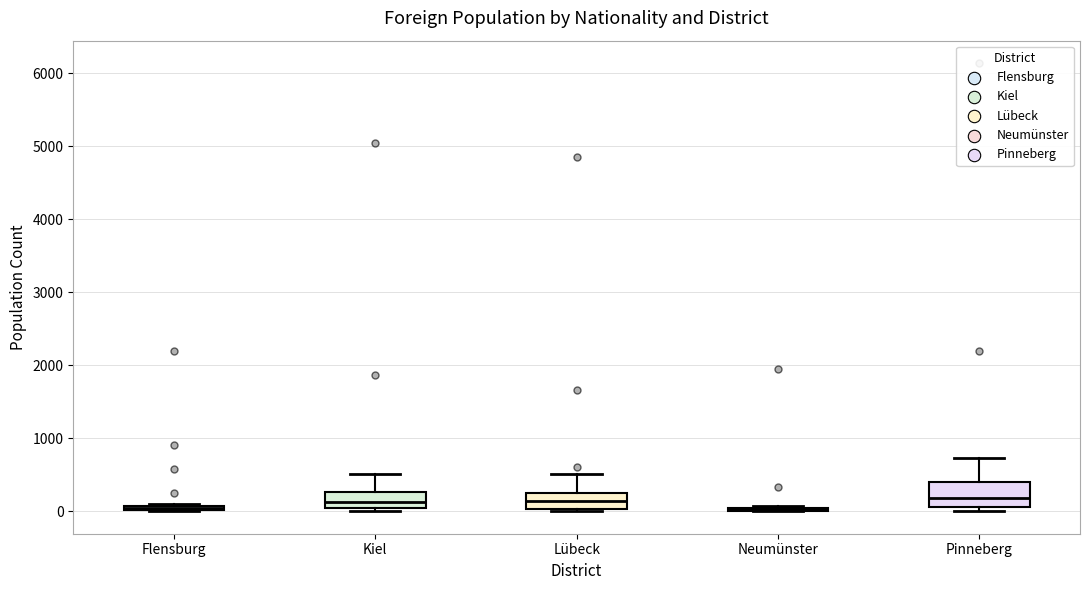

Where is the lower edge of the box for Flensburg on the y-axis? The values are not printed on the chart, so give them approximately, as read against the axis.

0